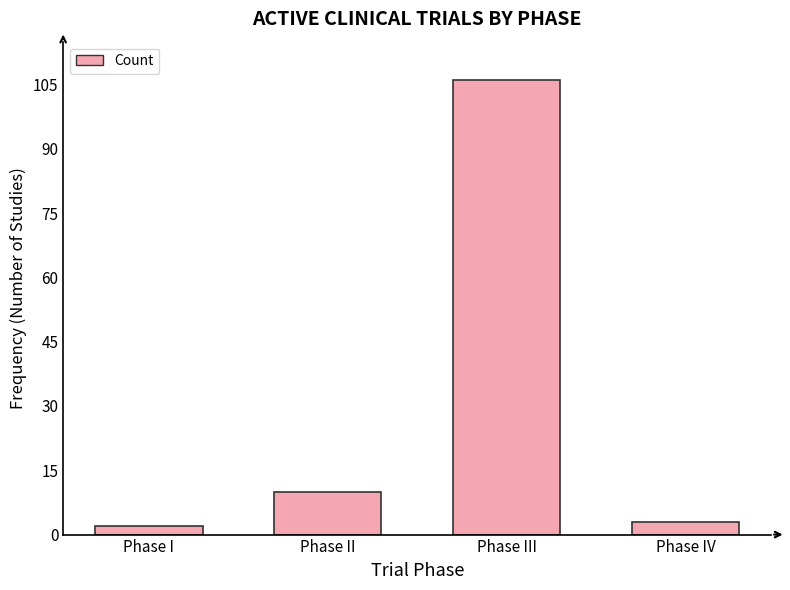

Reading left to right, list all the values displayed in this chart.

Phase I=2	Phase II=10	Phase III=106	Phase IV=3